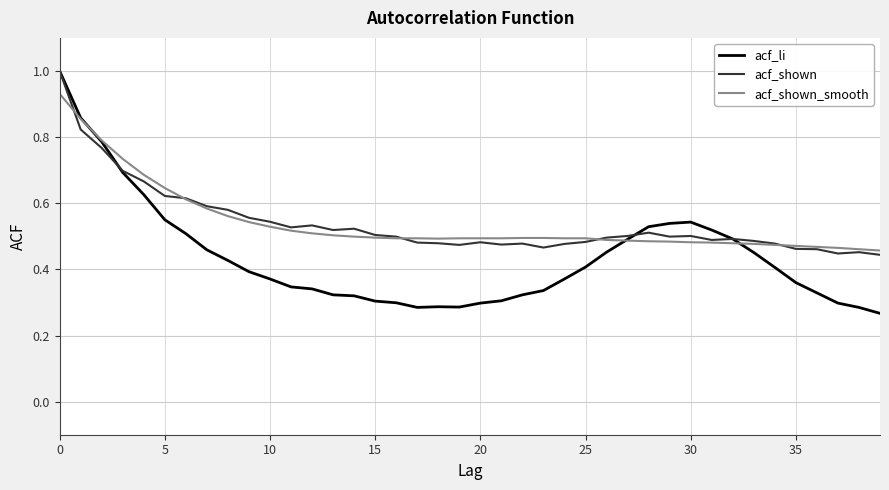

What is the highest value of the acf_shown series?

1.0